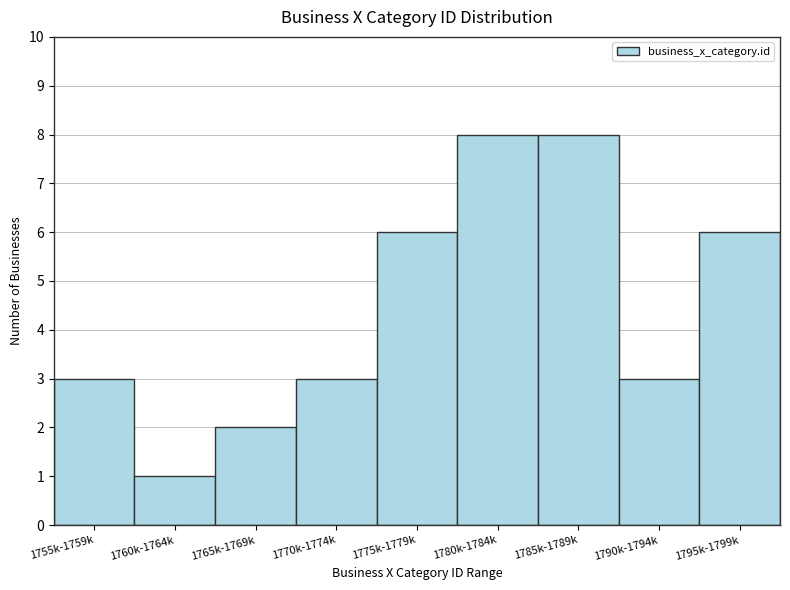

Reading right to left, what are all the values shown in this chart?

1795k-1799k=6	1790k-1794k=3	1785k-1789k=8	1780k-1784k=8	1775k-1779k=6	1770k-1774k=3	1765k-1769k=2	1760k-1764k=1	1755k-1759k=3